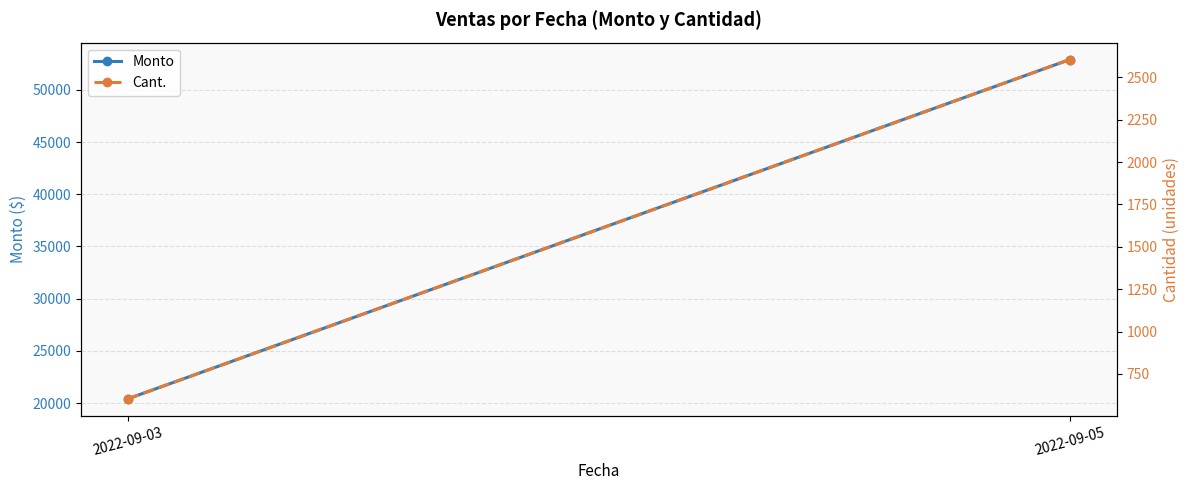

The Cant. series shows 747 at 2022-09-05. True or false?

False